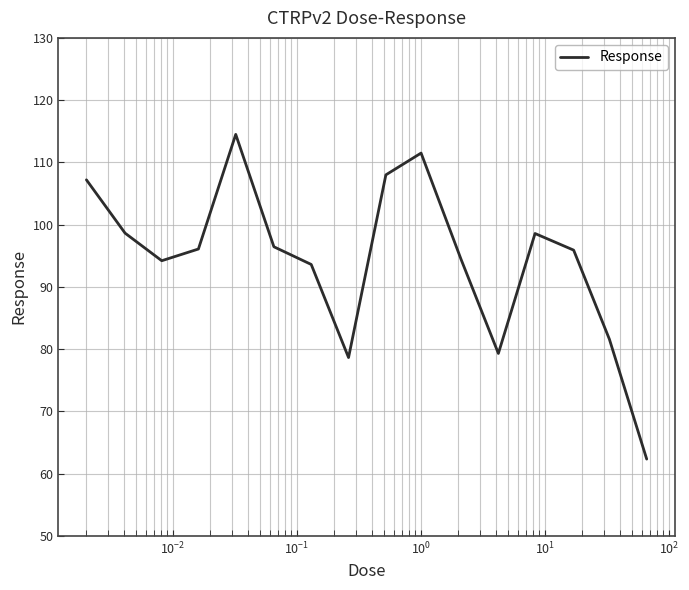

What is the minimum value shown in the chart?

62.4